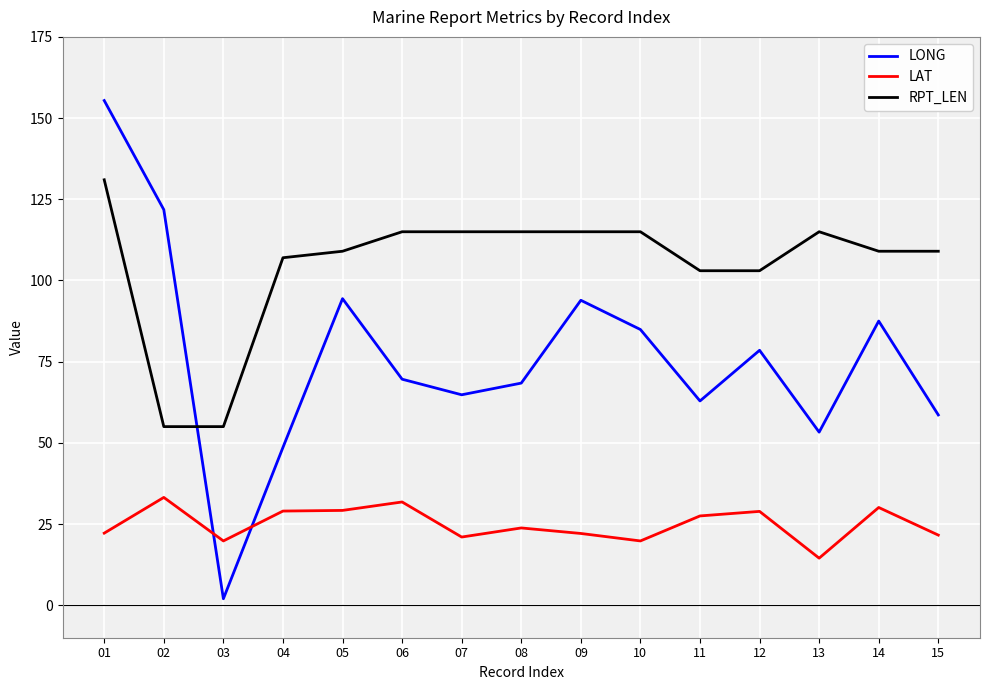

At how many categories does at least one series exceed 143?

1